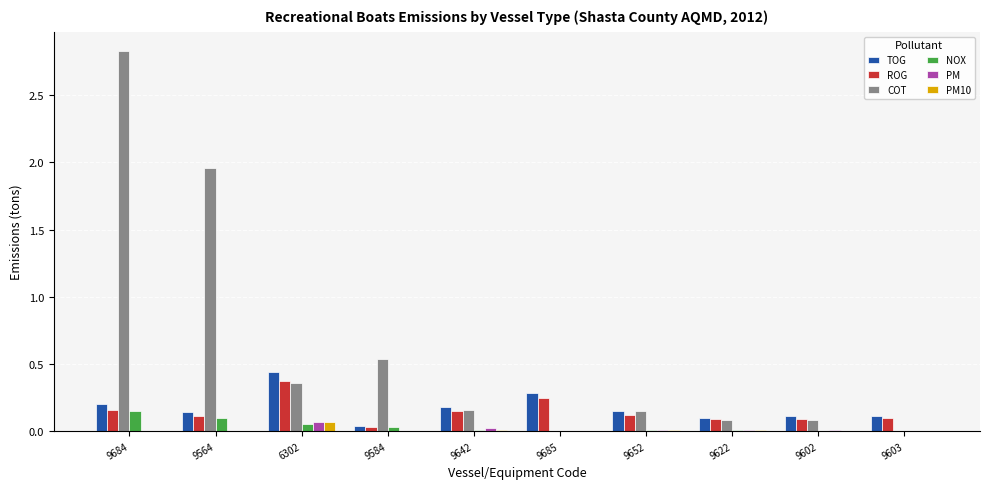

At which category does the chart reach its peak across all series?

9684